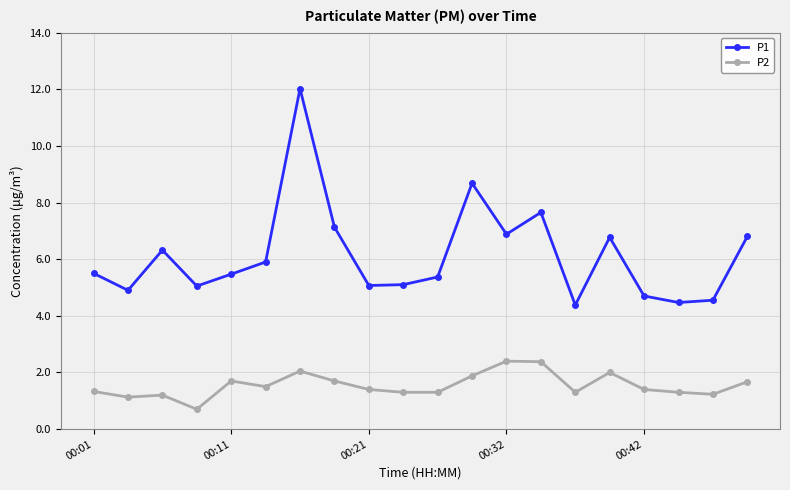

How many lines are shown in the chart?

2